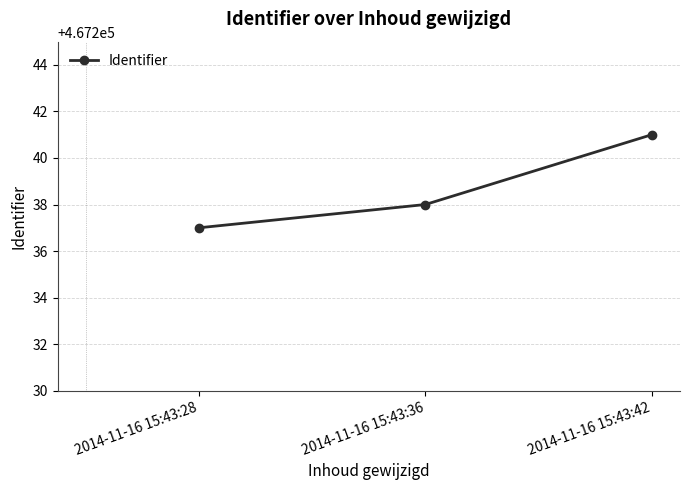

Is it true that the value at 2014-11-16 15:43:42 is 828420?

False